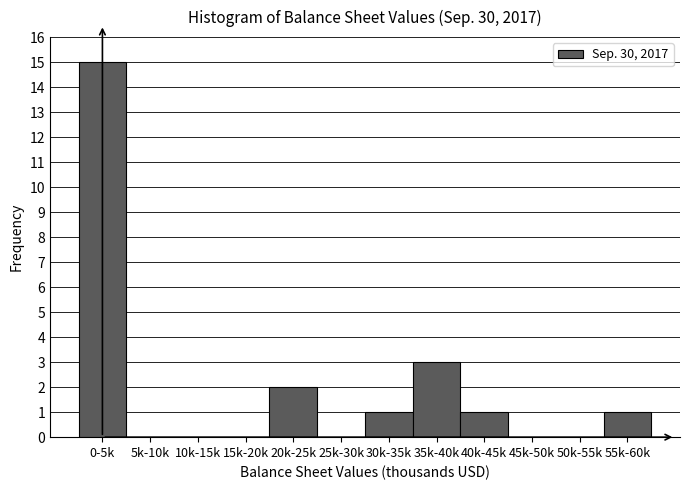

Reading left to right, what are all the values shown in this chart?

0-5k=15	5k-10k=0	10k-15k=0	15k-20k=0	20k-25k=2	25k-30k=0	30k-35k=1	35k-40k=3	40k-45k=1	45k-50k=0	50k-55k=0	55k-60k=1